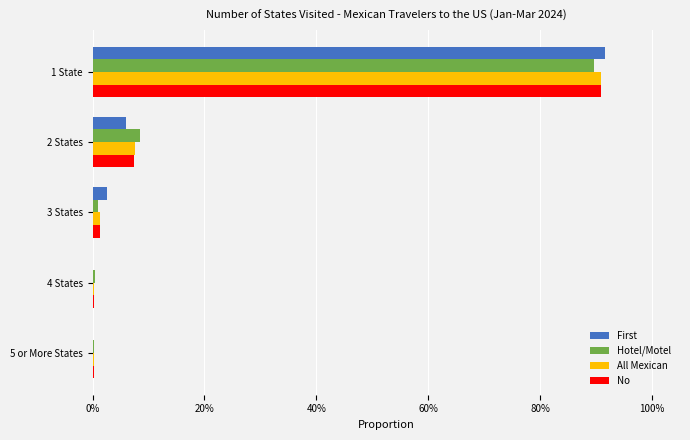

What are all the series names shown in the legend?

First, Hotel/Motel, All Mexican, No